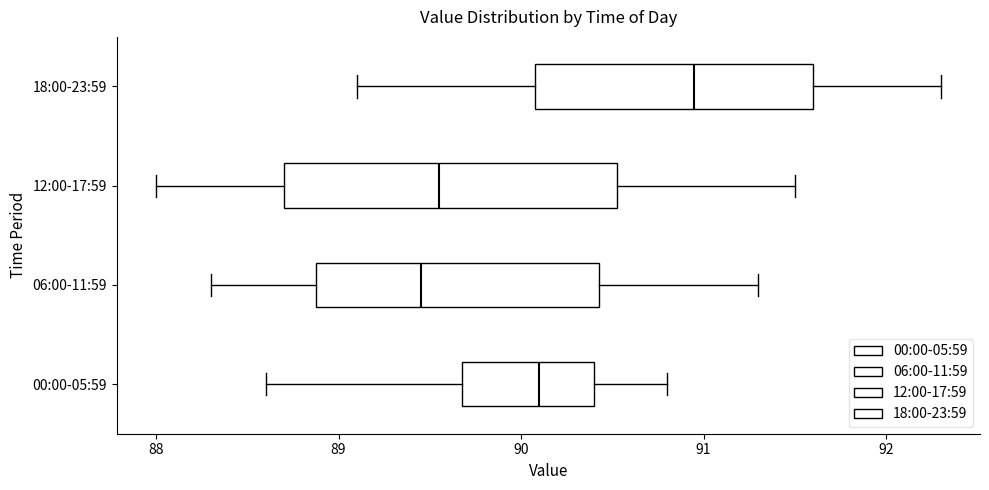

Reading bottom to top, transcribe this box plot: for each box, give where its median line is, the range the box spans, and where its two whiskers end, as read against the x-axis. The values are not printed on the chart, so give them approximately, as read against the axis.

00:00-05:59: median 90.1, box 89.7 to 90.4, whiskers 88.6 to 90.8
06:00-11:59: median 89.5, box 88.9 to 90.4, whiskers 88.3 to 91.3
12:00-17:59: median 89.6, box 88.7 to 90.5, whiskers 88.0 to 91.5
18:00-23:59: median 91.0, box 90.1 to 91.6, whiskers 89.1 to 92.3